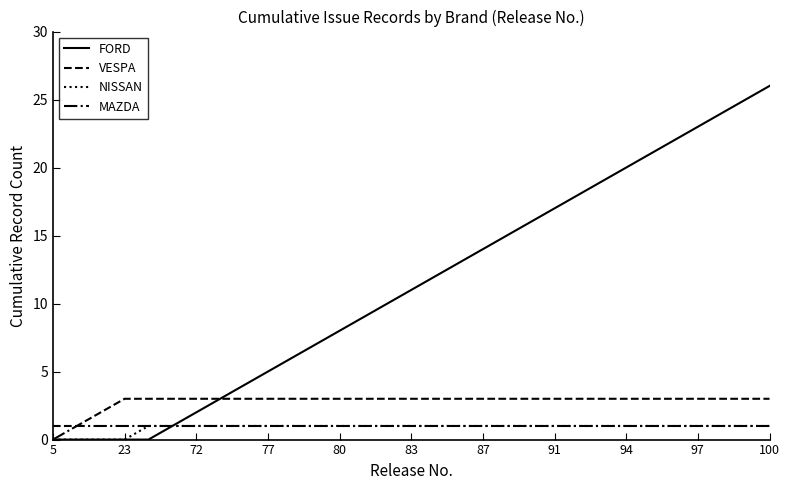

Which series has the largest total across all categories?

FORD